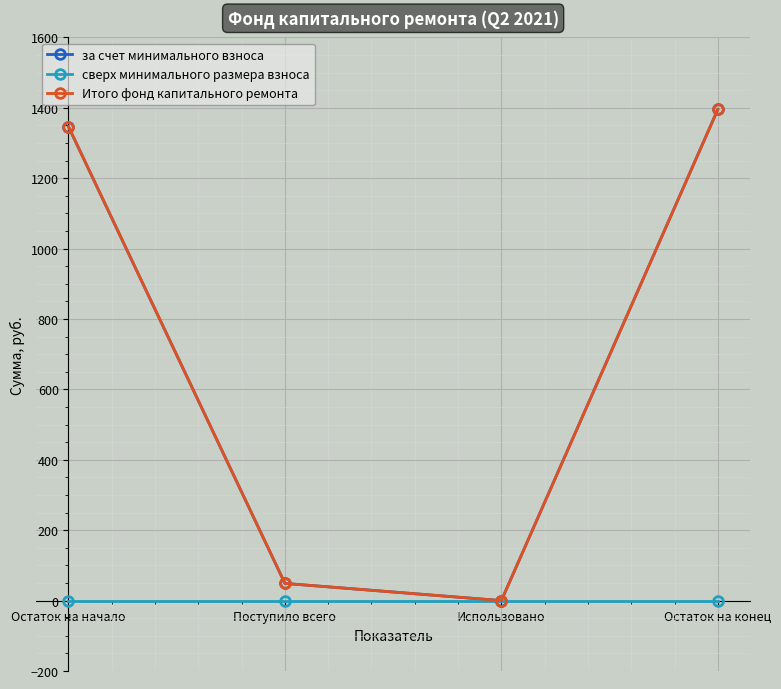

Does the chart have visible grid lines?

Yes